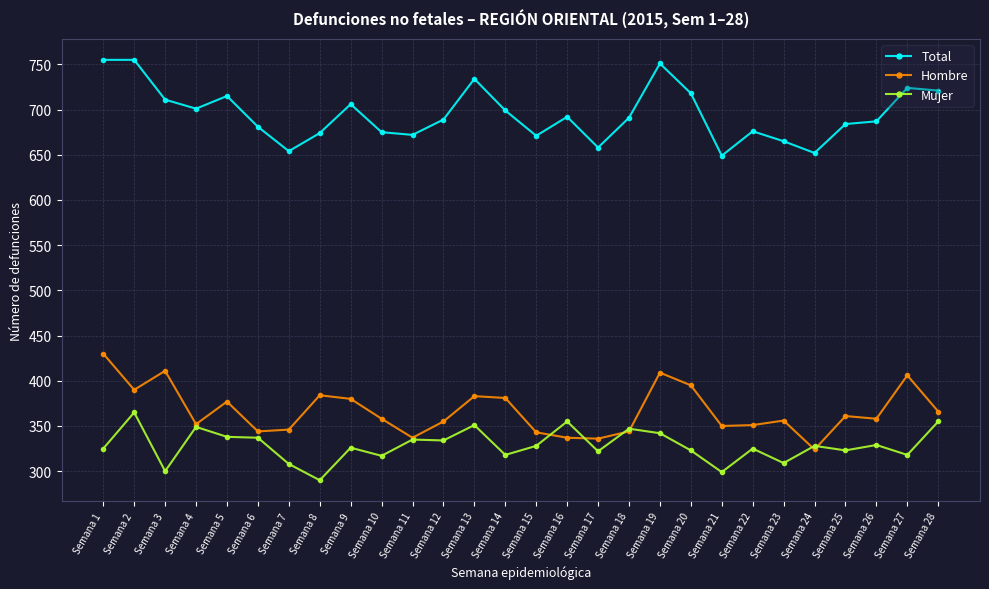

At which category does Hombre reach its first local valley?

Semana 2